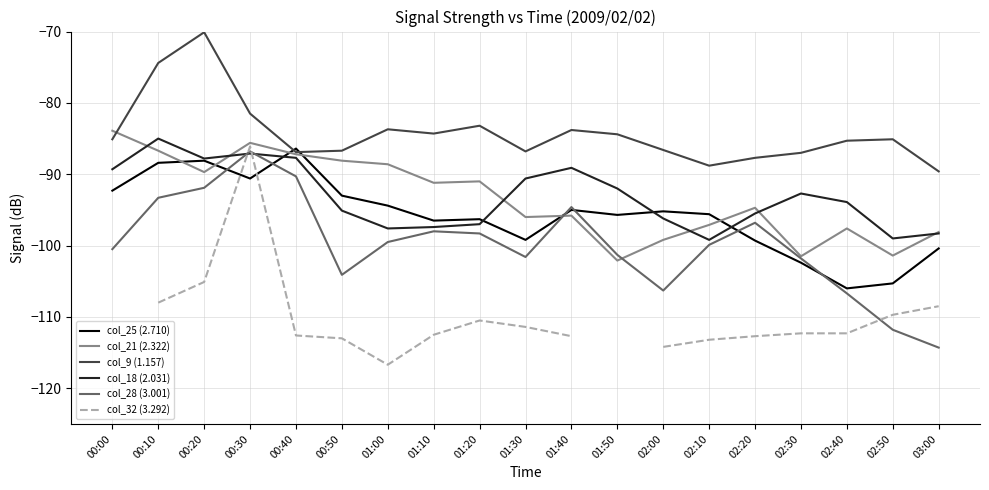

Is it true that col_21 (2.322) equals -30.2 at 01:50?

False